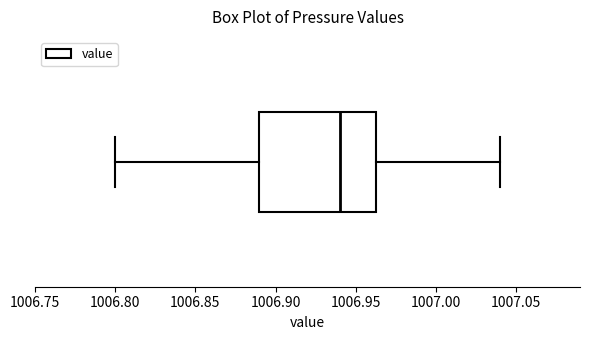

Transcribe this box plot: give where the median line is, the range the box spans, and where the two whiskers end, as read against the x-axis. The values are not printed on the chart, so give them approximately, as read against the axis.

median 1006.940, box 1006.890 to 1006.965, whiskers 1006.800 to 1007.040